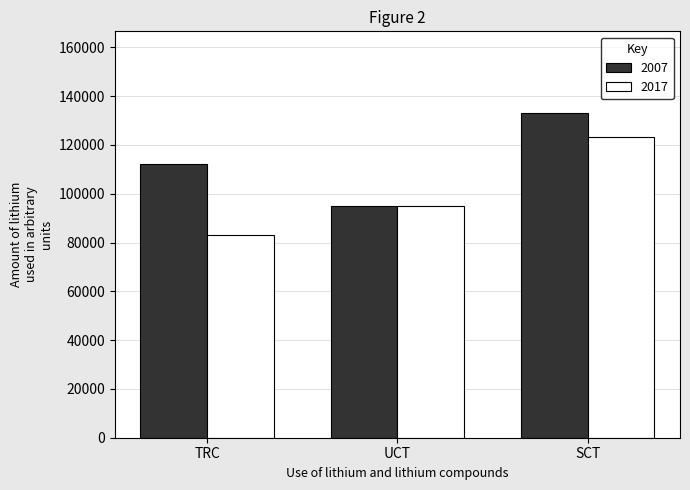

Reading left to right, list all the values displayed in this chart.

2007: 112052.7	94823.9	133240.1
2017: 83276.8	94823.9	123258.0